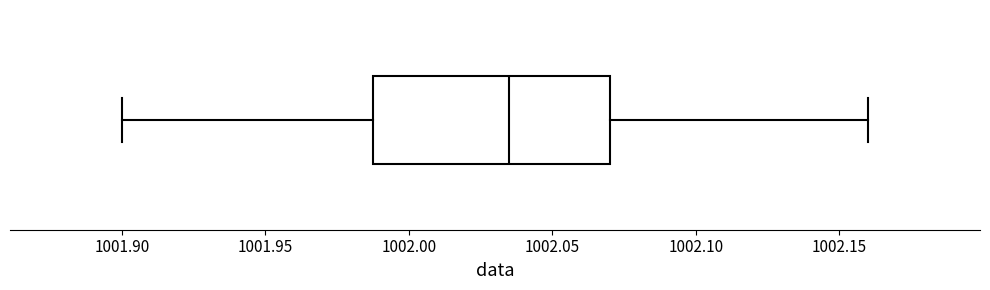

Read this box plot against the x-axis: the position of the median line, the range covered by the box, and the ends of both whiskers. The values are not printed on the chart, so give them approximately, as read against the axis.

median 1002.035, box 1001.990 to 1002.070, whiskers 1001.900 to 1002.160